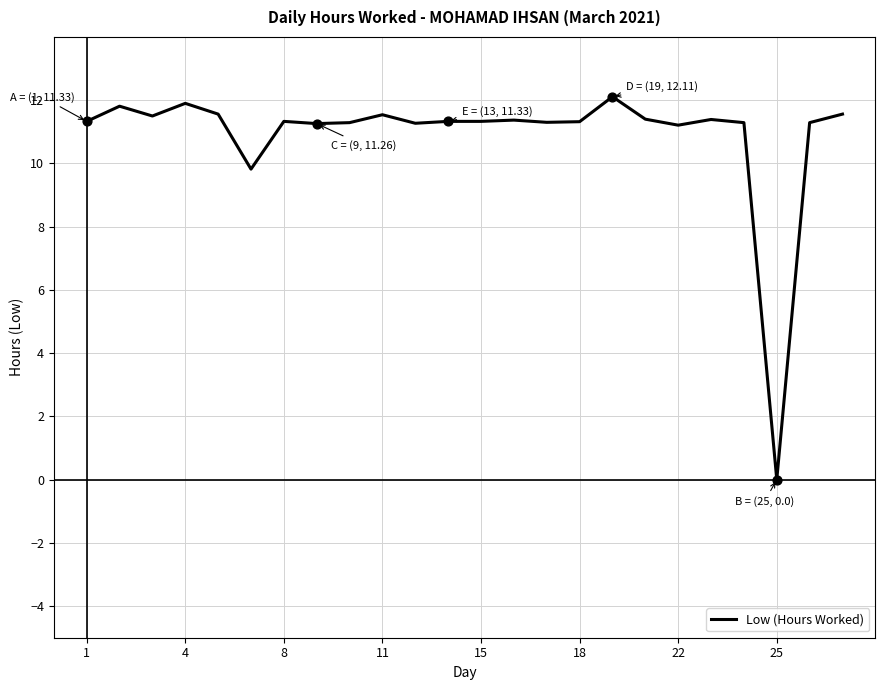

What is the greatest value displayed?

12.1